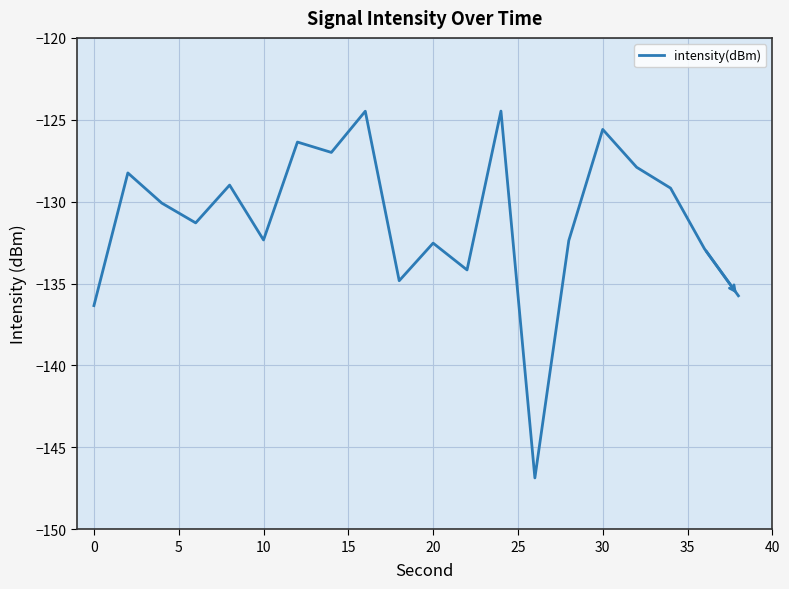

What is the greatest value displayed?

-124.5